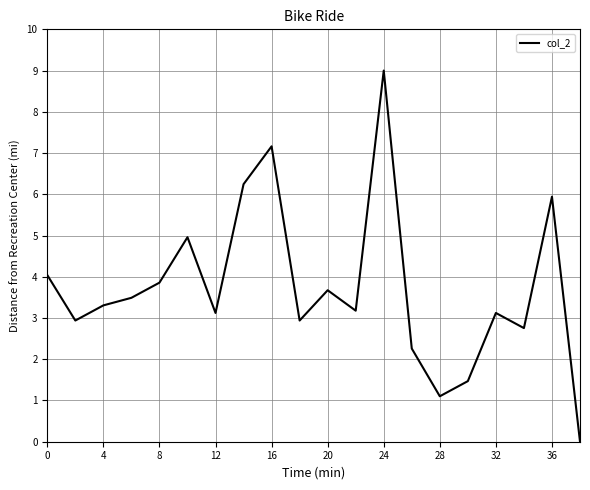

Does the chart display data point markers on the line(s)?

No